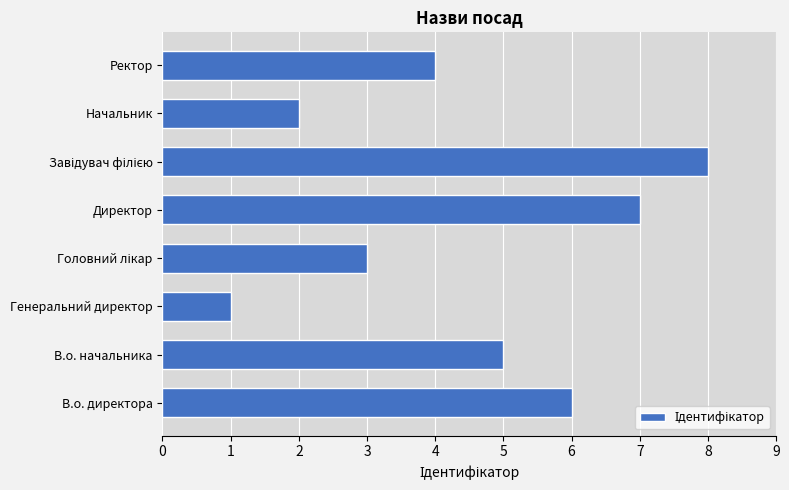

What is the difference between the maximum and minimum values?

7